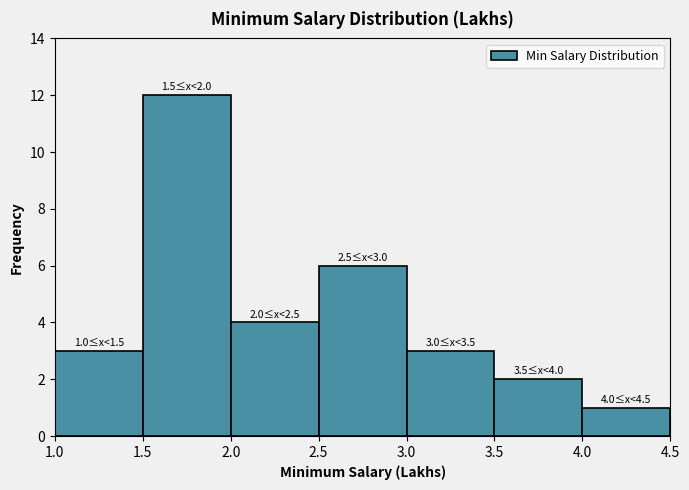

Which range on the x-axis has the tallest bar?

1.5 to 2.0